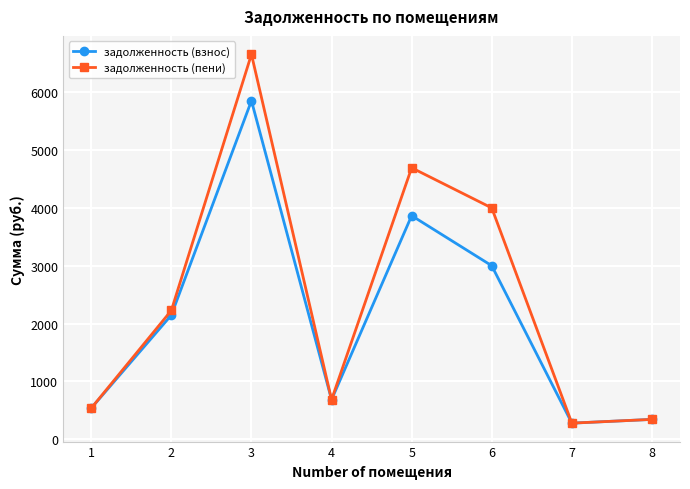

How many data points in задолженность (пени) are above 2226?

4